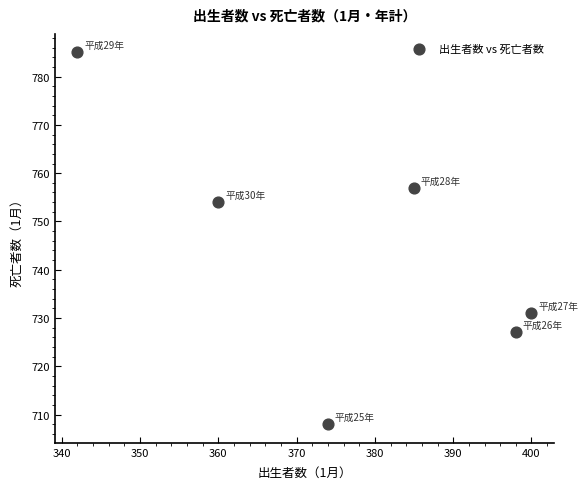

What is the average Y value?

744